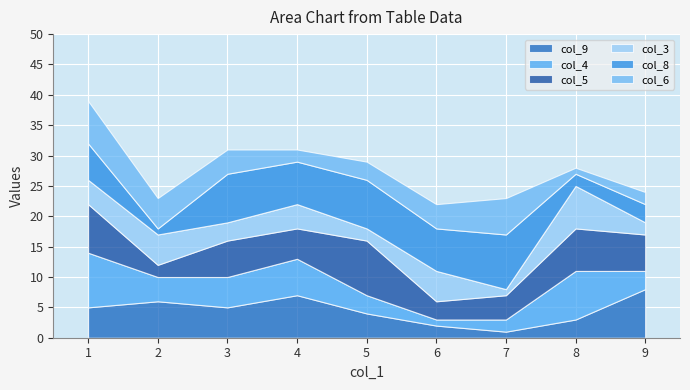

What is the difference between the highest and lowest values at 8?

7